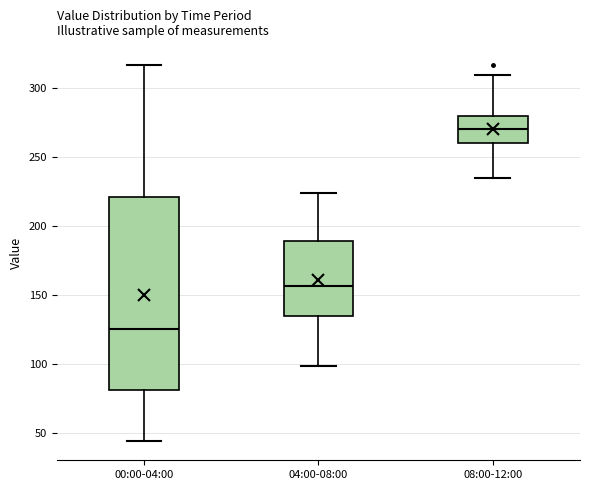

Which box has the highest median line?

08:00-12:00